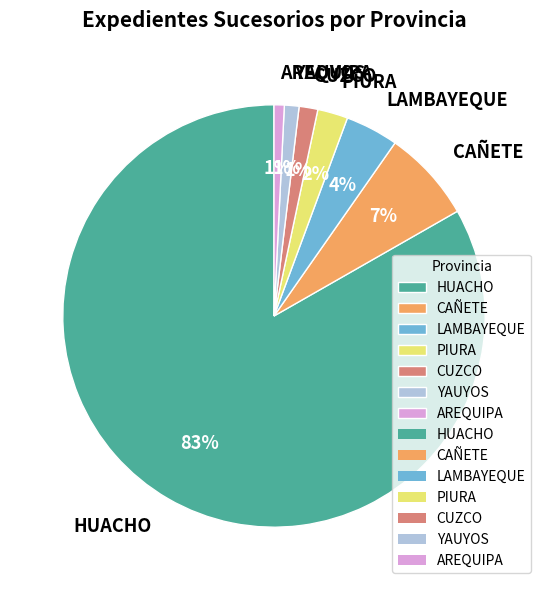

To the nearest percent, what portion does AREQUIPA represent?

1%